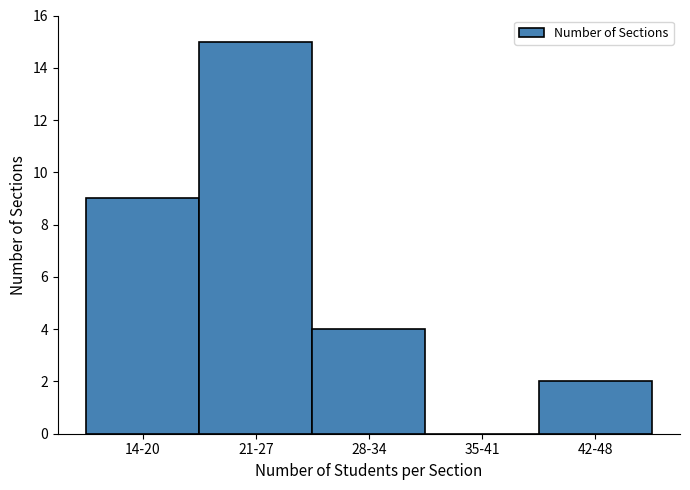

Reading right to left, extract all data points from this chart.

42-48=2	35-41=0	28-34=4	21-27=15	14-20=9